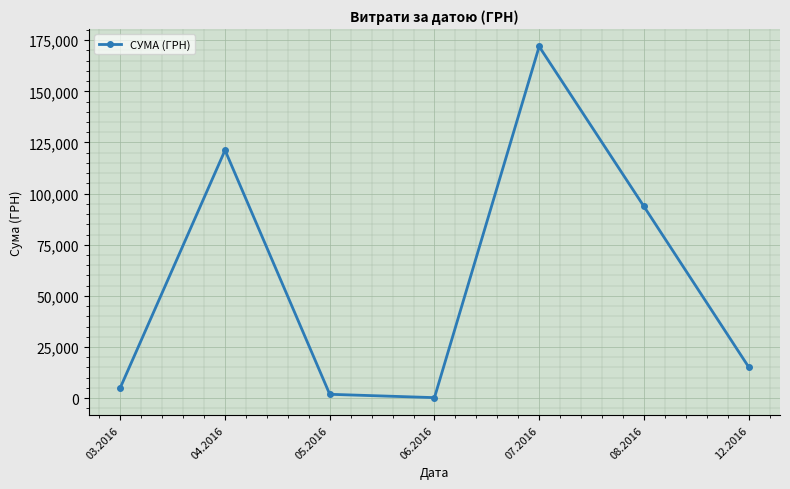

What is the difference between the values at 03.2016 and 07.2016?

166782.6